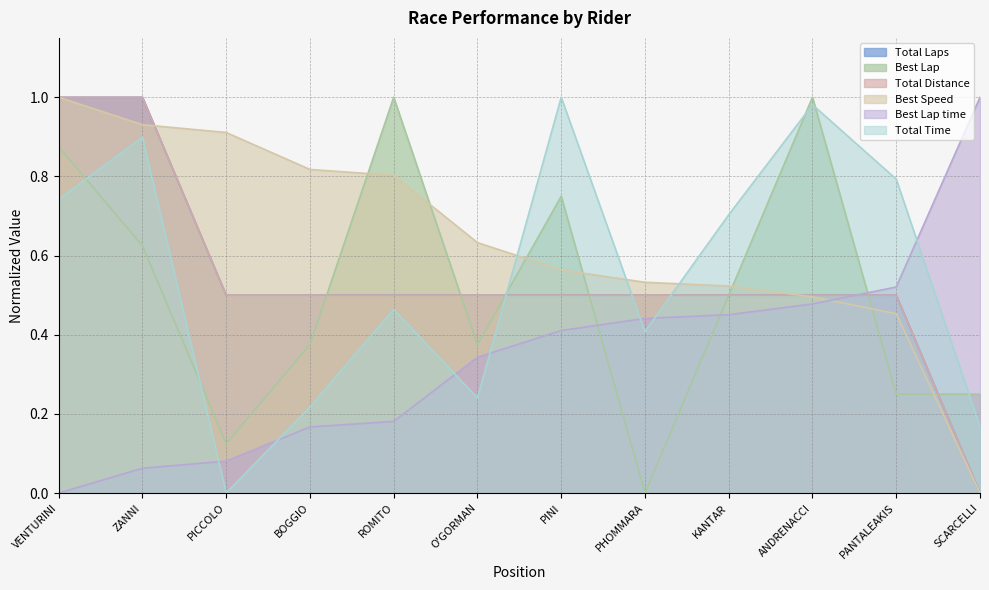

What is the difference between the Best Lap values at ANDRENACCI and SCARCELLI?

0.8